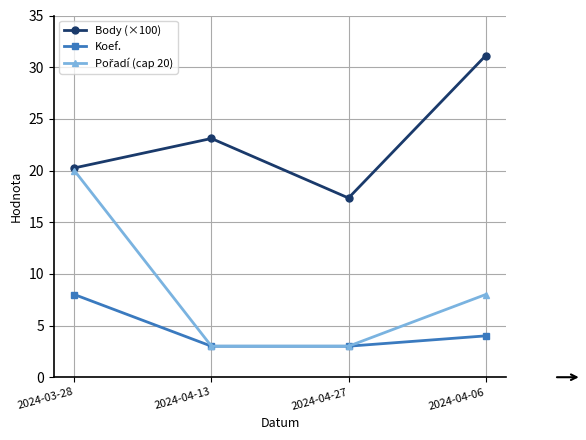

True or false: Koef. and Body (×100) cross at least once.

False